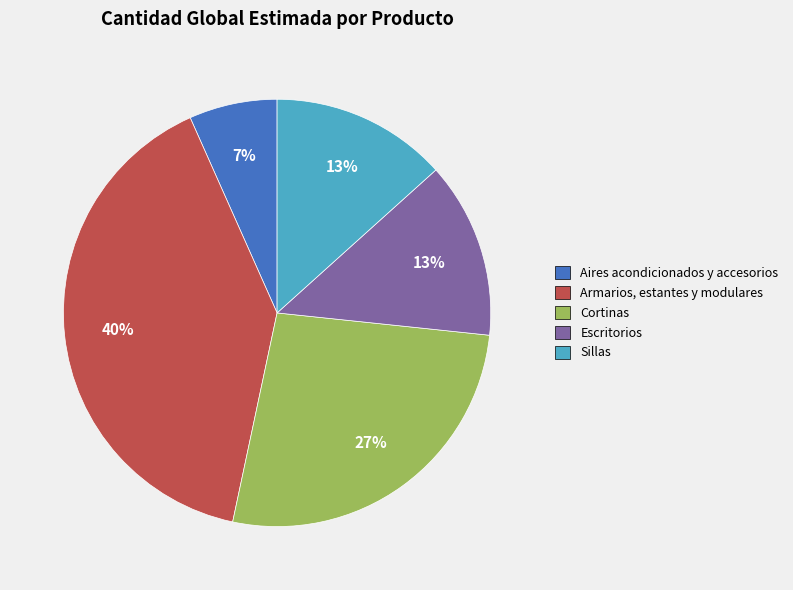

What percentage is the Cortinas slice, to the nearest percent?

27%